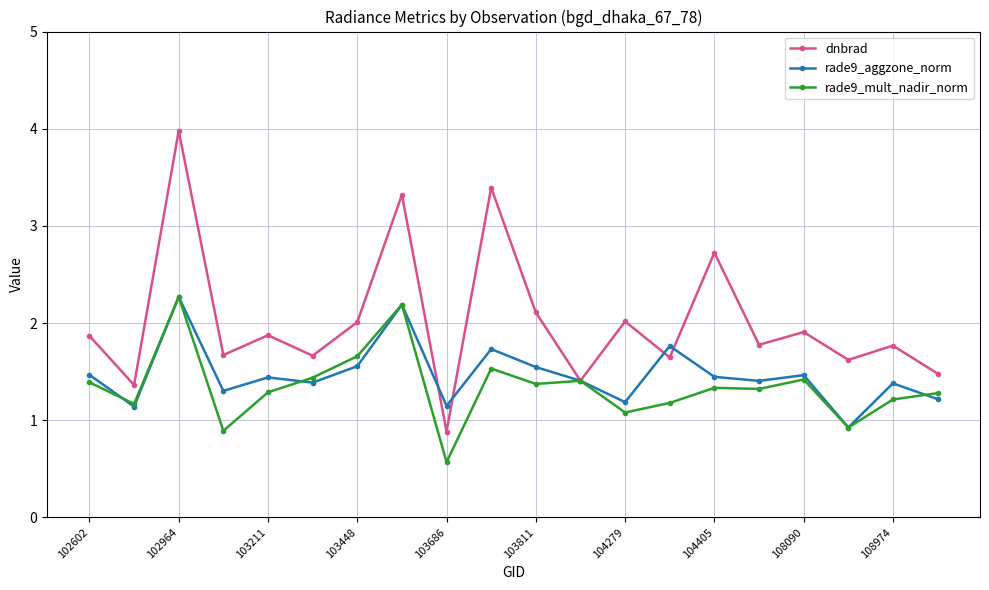

After their last crossing, which series has the higher values: rade9_aggzone_norm or rade9_mult_nadir_norm?

rade9_mult_nadir_norm